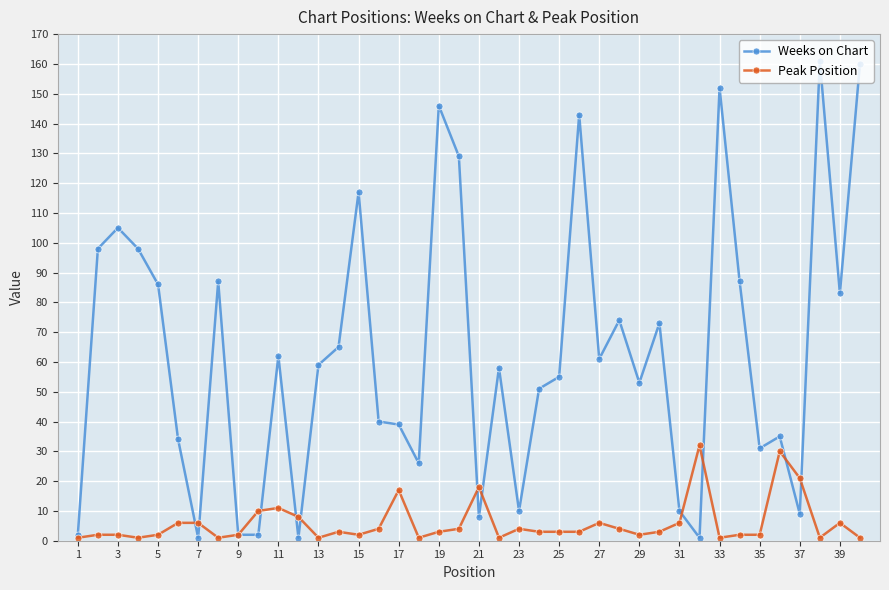

Does the chart display data point markers on the line(s)?

Yes